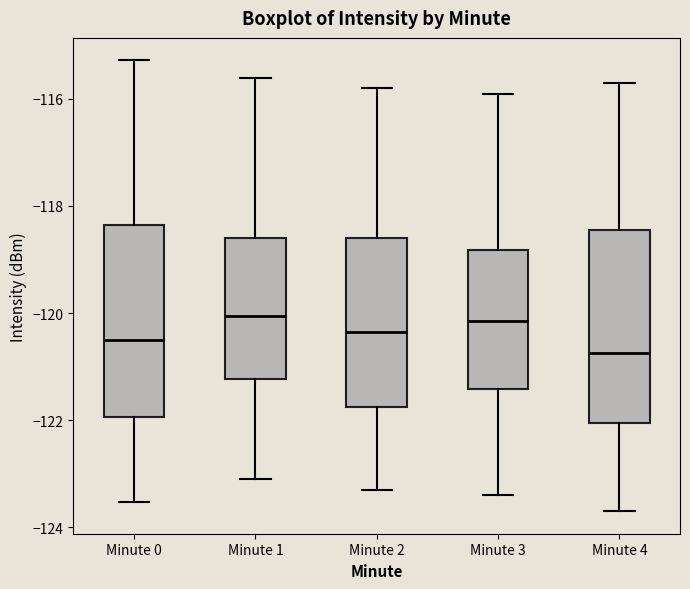

Reading left to right, read every box against the y-axis: the position of its median line, the range the box covers, and the ends of its whiskers. The values are not printed on the chart, so give them approximately, as read against the axis.

Minute 0: median -120.6, box -122.0 to -118.4, whiskers -123.6 to -115.2
Minute 1: median -120.0, box -121.2 to -118.6, whiskers -123.0 to -115.6
Minute 2: median -120.4, box -121.8 to -118.6, whiskers -123.2 to -115.8
Minute 3: median -120.2, box -121.4 to -118.8, whiskers -123.4 to -115.8
Minute 4: median -120.8, box -122.0 to -118.4, whiskers -123.6 to -115.6